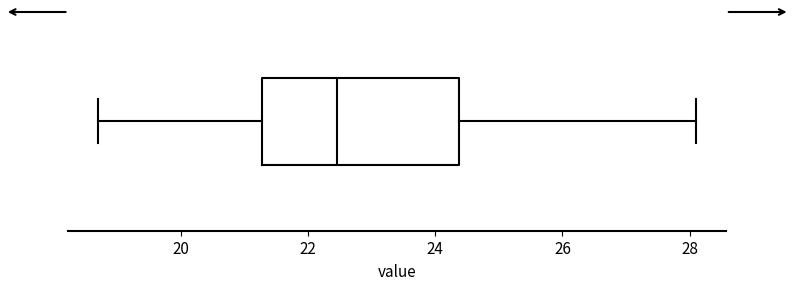

Transcribe this box plot: give where the median line is, the range the box spans, and where the two whiskers end, as read against the x-axis. The values are not printed on the chart, so give them approximately, as read against the axis.

median 22.4, box 21.2 to 24.4, whiskers 18.8 to 28.2